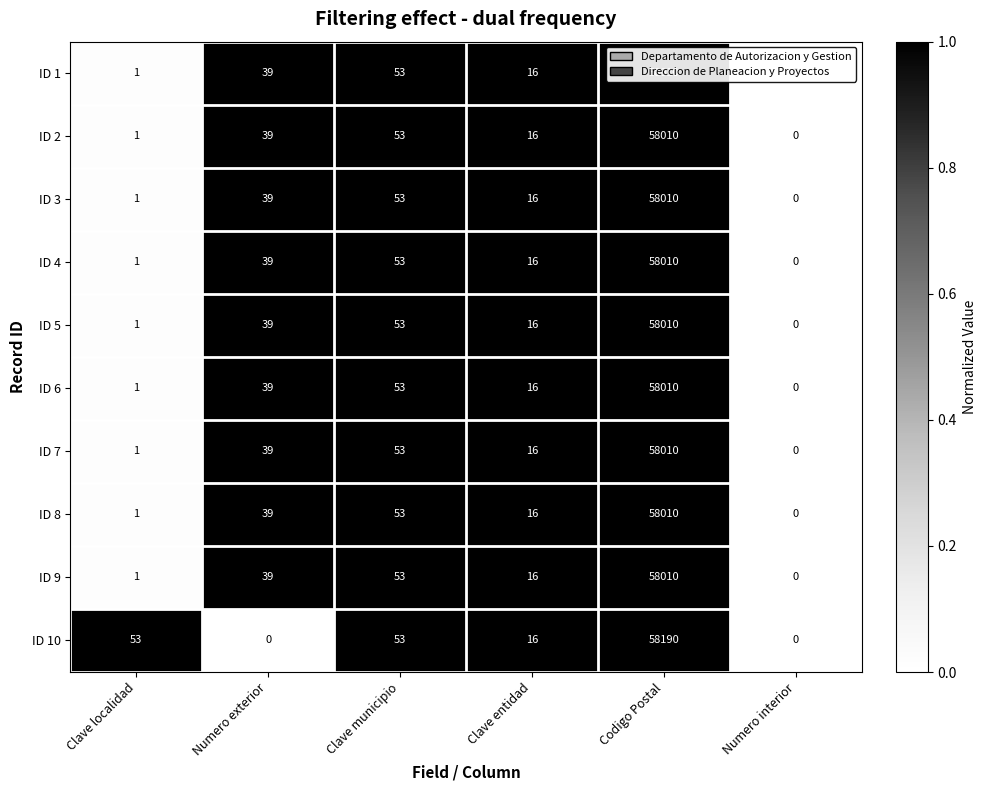

What is the greatest value displayed?

58190